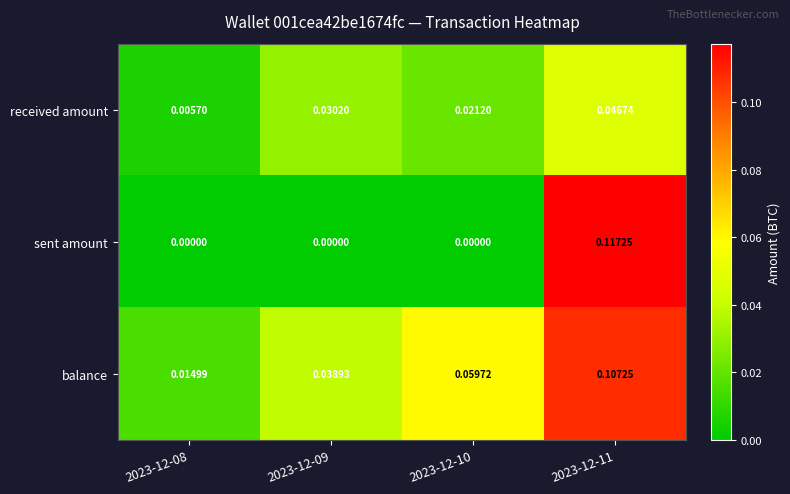

Rank the series at 2023-12-08 from highest to lowest value.

balance, received amount, sent amount